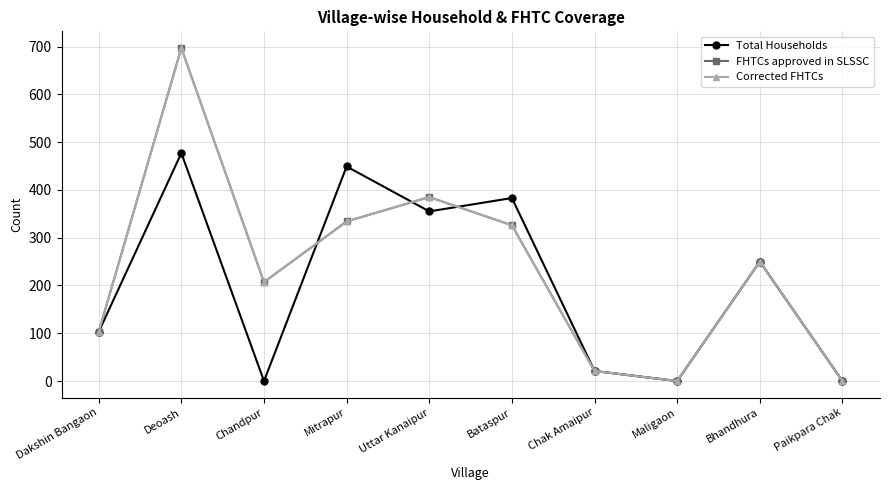

How many values in the Corrected FHTCs series exceed 250?

4